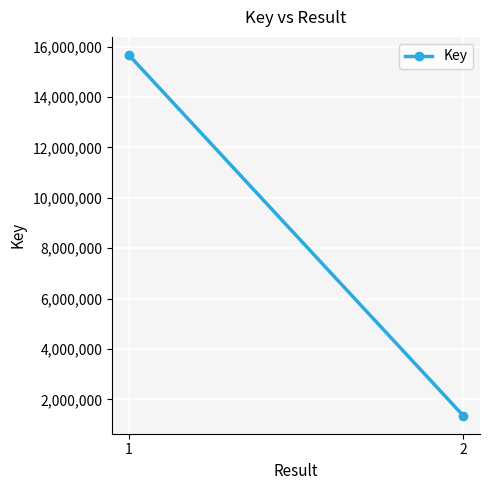

List the labels in order of value, largest first.

1, 2